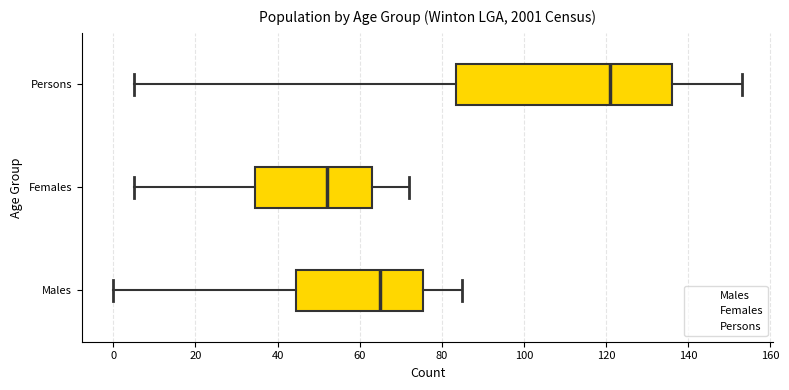

Which box's median line is the furthest to the right?

Persons